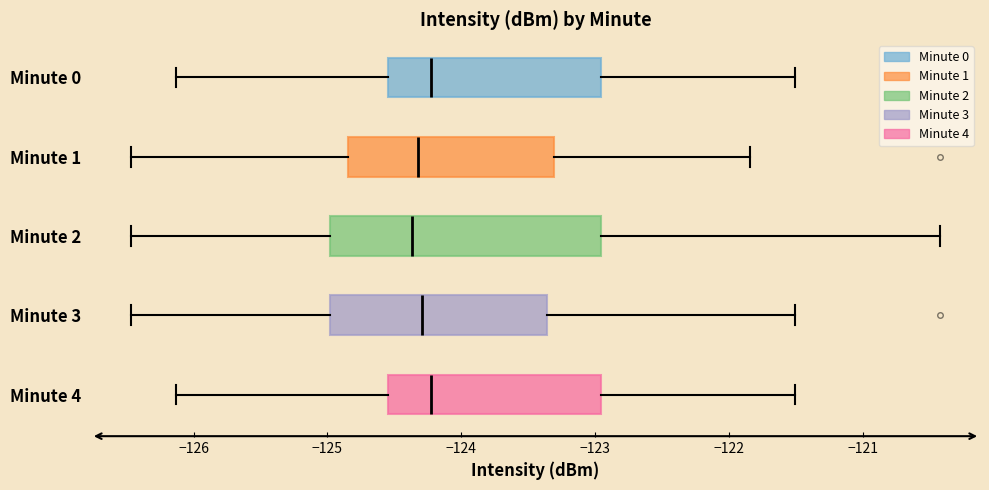

Reading bottom to top, transcribe this box plot: for each box, give where its median line is, the range the box spans, and where its two whiskers end, as read against the x-axis. The values are not printed on the chart, so give them approximately, as read against the axis.

Minute 4: median -124.2, box -124.5 to -123.0, whiskers -126.1 to -121.5
Minute 3: median -124.3, box -125.0 to -123.4, whiskers -126.5 to -121.5
Minute 2: median -124.4, box -125.0 to -123.0, whiskers -126.5 to -120.4
Minute 1: median -124.3, box -124.8 to -123.3, whiskers -126.5 to -121.8
Minute 0: median -124.2, box -124.5 to -123.0, whiskers -126.1 to -121.5